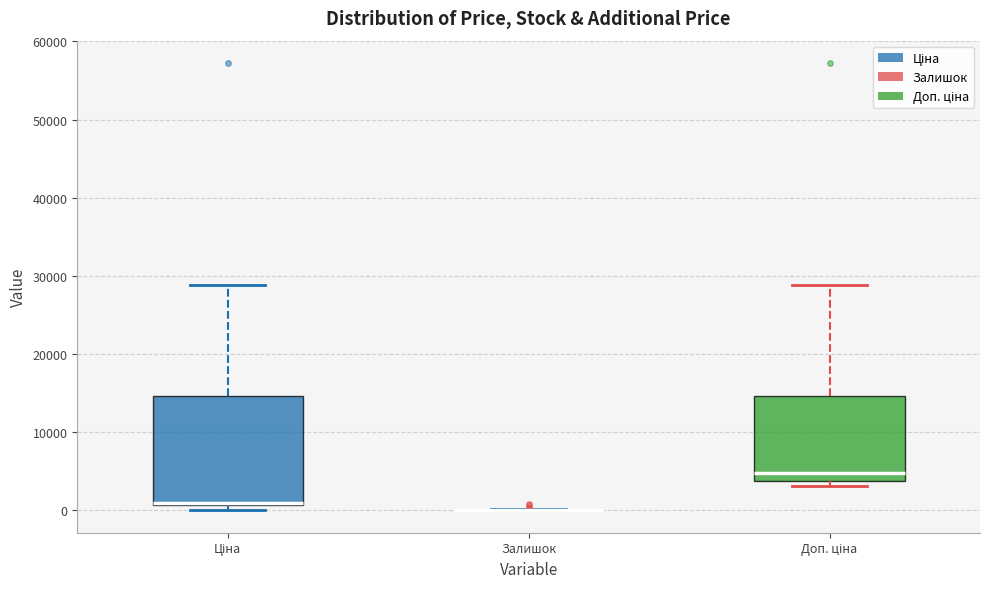

Comparing the boxes themselves (not the whiskers), which one is the tallest?

Ціна